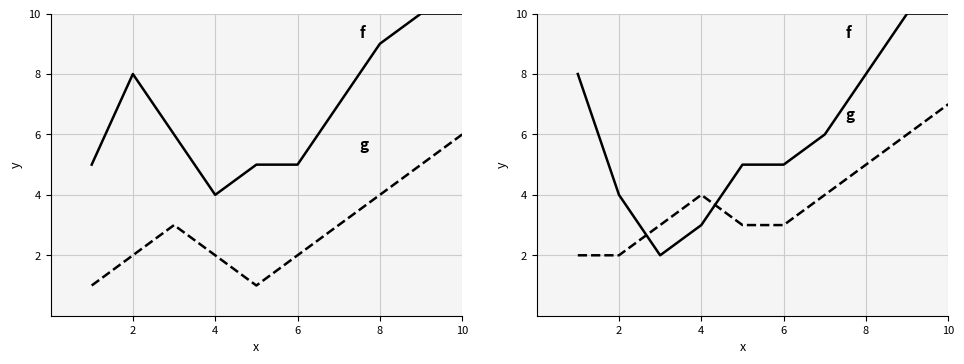

Where does the f series first go above 6?

2